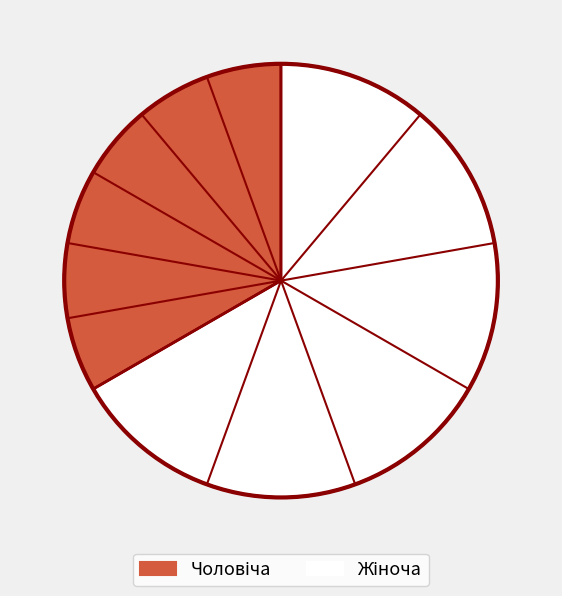

Is there a majority slice in this chart?

Yes